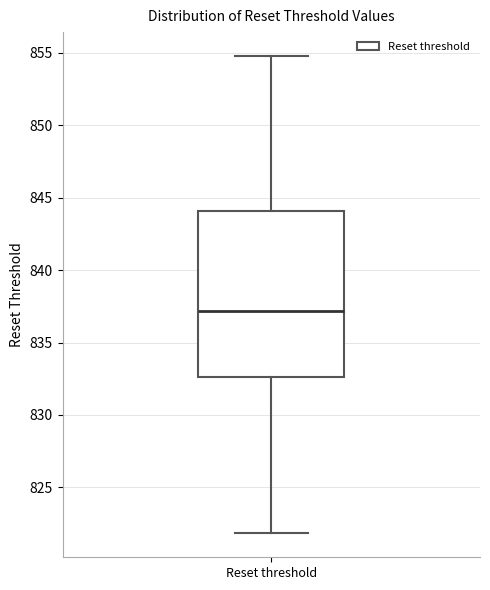

Transcribe this box plot: give where the median line is, the range the box spans, and where the two whiskers end, as read against the y-axis. The values are not printed on the chart, so give them approximately, as read against the axis.

median 837.0, box 832.5 to 844.0, whiskers 822.0 to 855.0